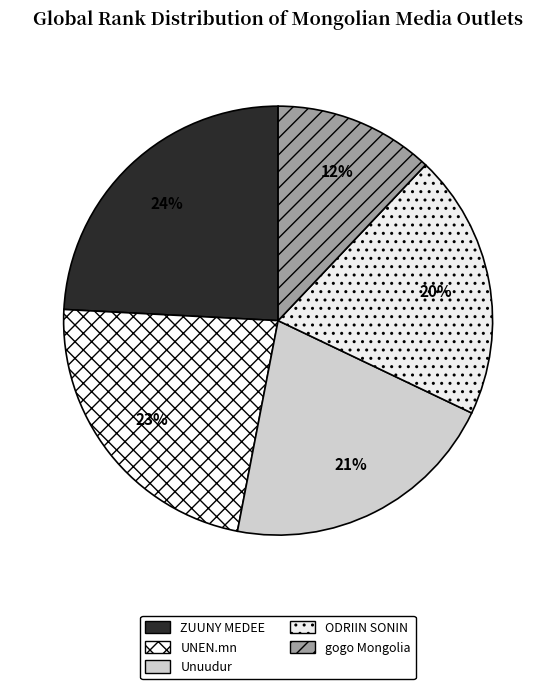

Count the number of slices in the pie.

5